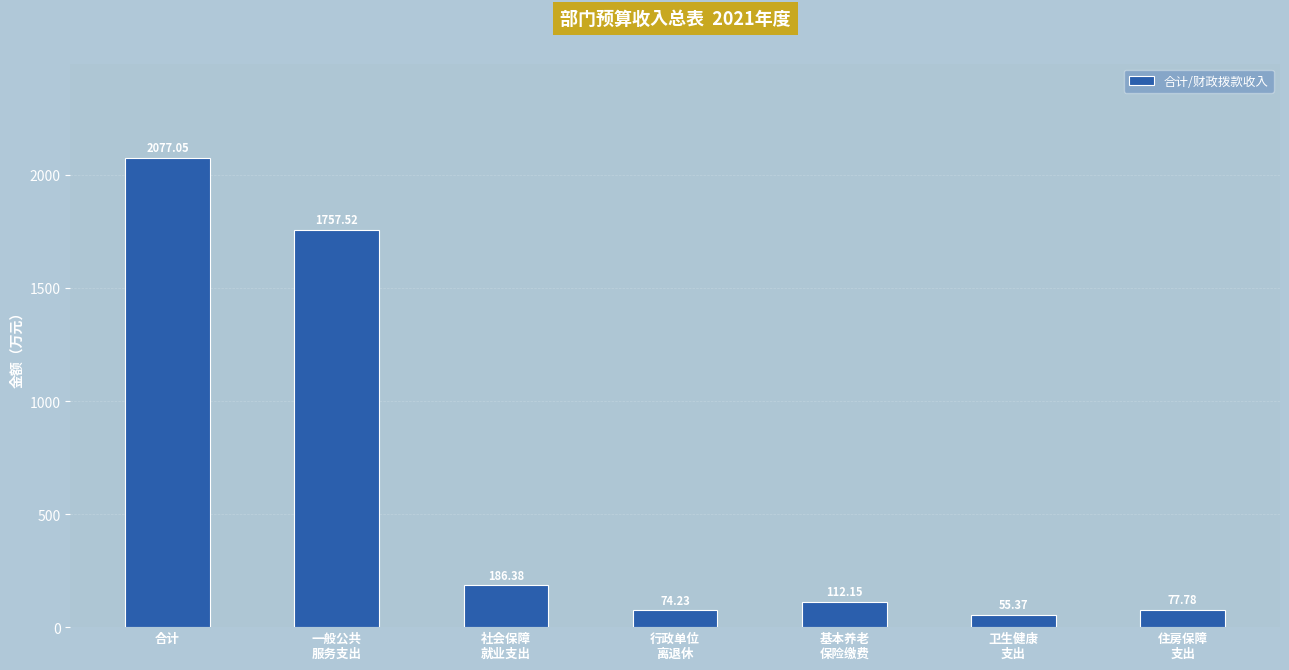

List the labels in order of value, smallest first.

卫生健康
支出, 行政单位
离退休, 住房保障
支出, 基本养老
保险缴费, 社会保障
就业支出, 一般公共
服务支出, 合计